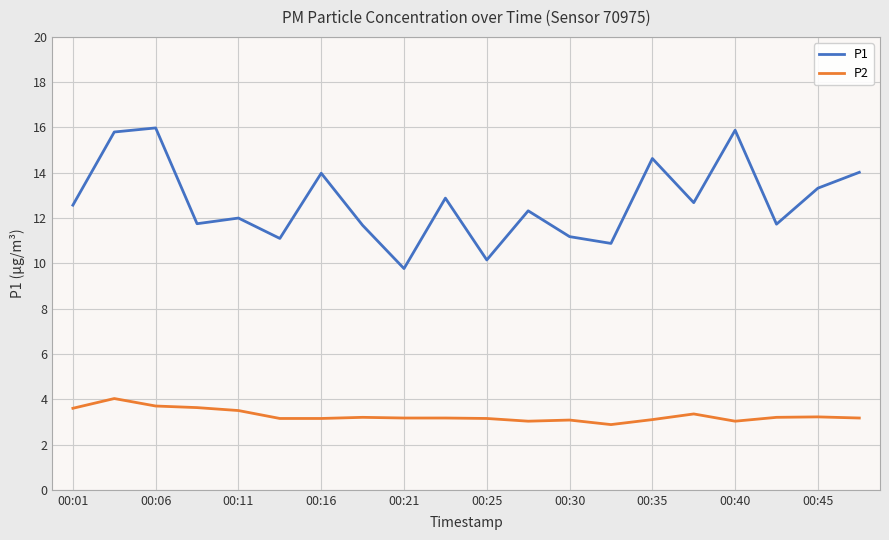

True or false: P2 has more than 1 interior local peaks.

True